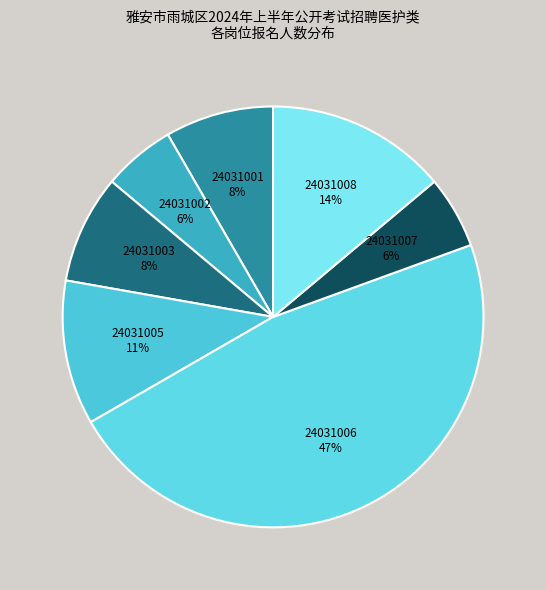

To the nearest percent, what portion does 24031001 represent?

8%